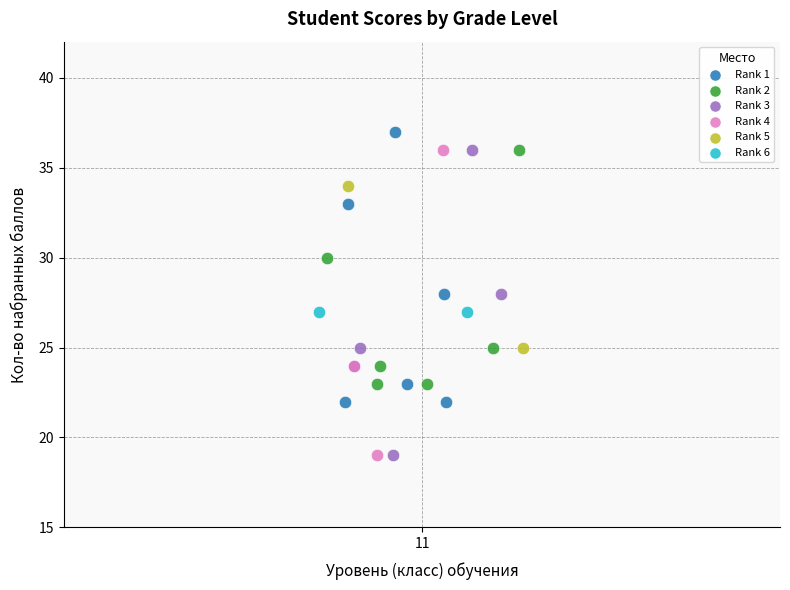

What are all the series names shown in the legend?

Rank 1, Rank 2, Rank 3, Rank 4, Rank 5, Rank 6